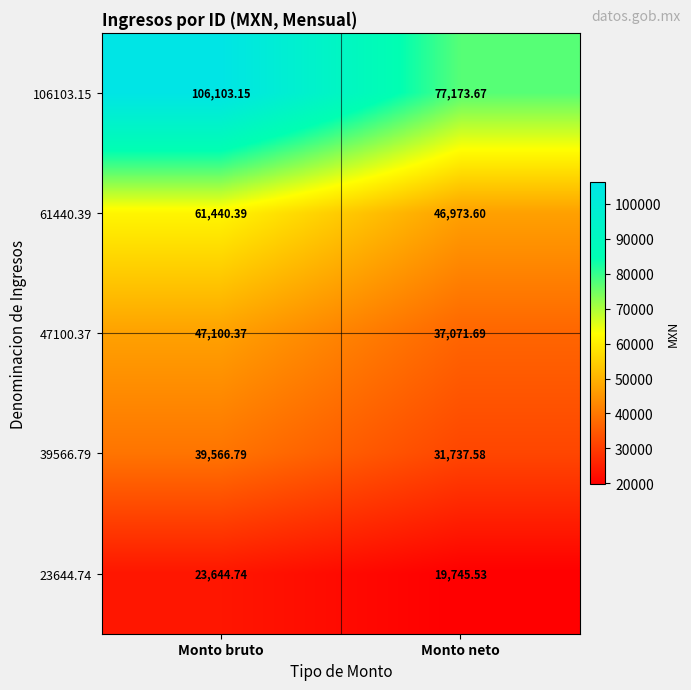

List the labels in order of 23644.74 value, smallest first.

Monto neto, Monto bruto